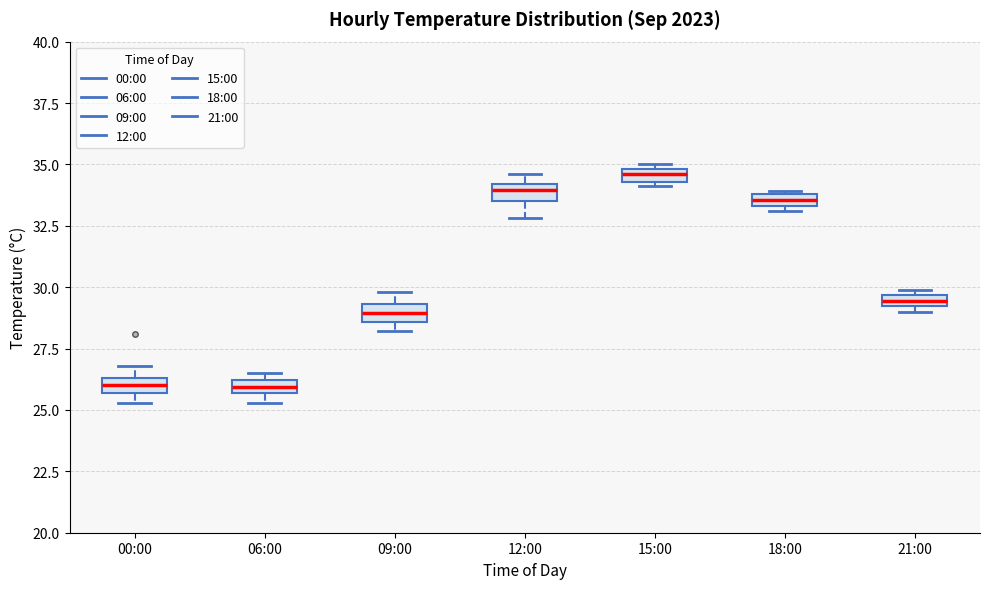

Where is the lower edge of the box for 06:00 on the y-axis? The values are not printed on the chart, so give them approximately, as read against the axis.

25.5